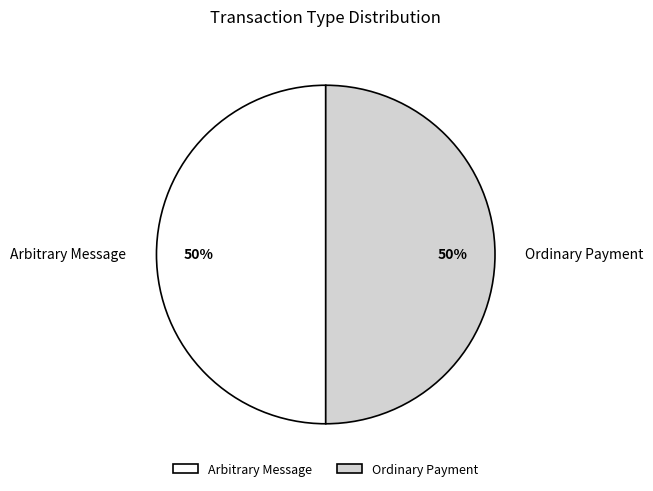

Combined, do Arbitrary Message and Ordinary Payment account for over 50%?

Yes